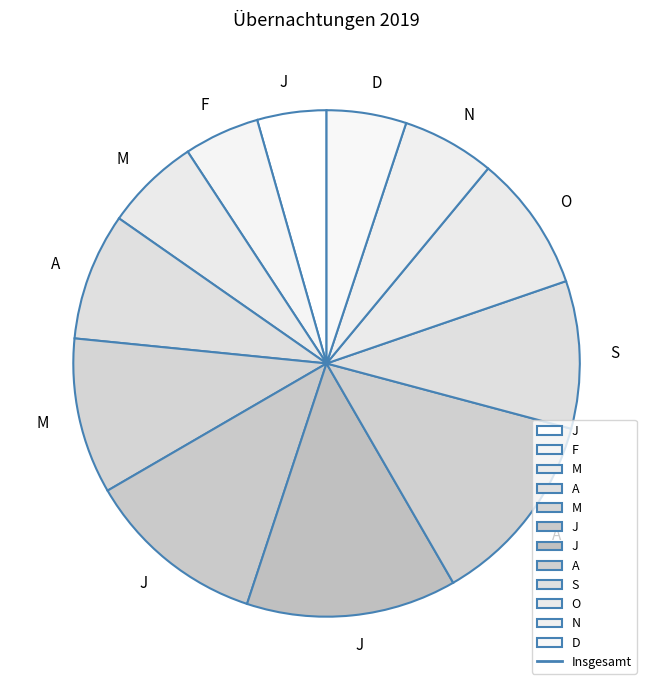

Rank the categories by value from highest to lowest.

J, A, J, M, S, O, A, M, N, D, F, J